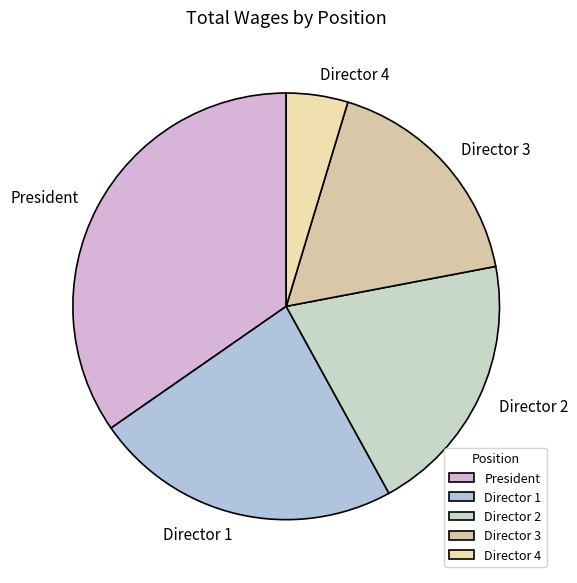

Does Director 3 account for over 50% of the chart?

No